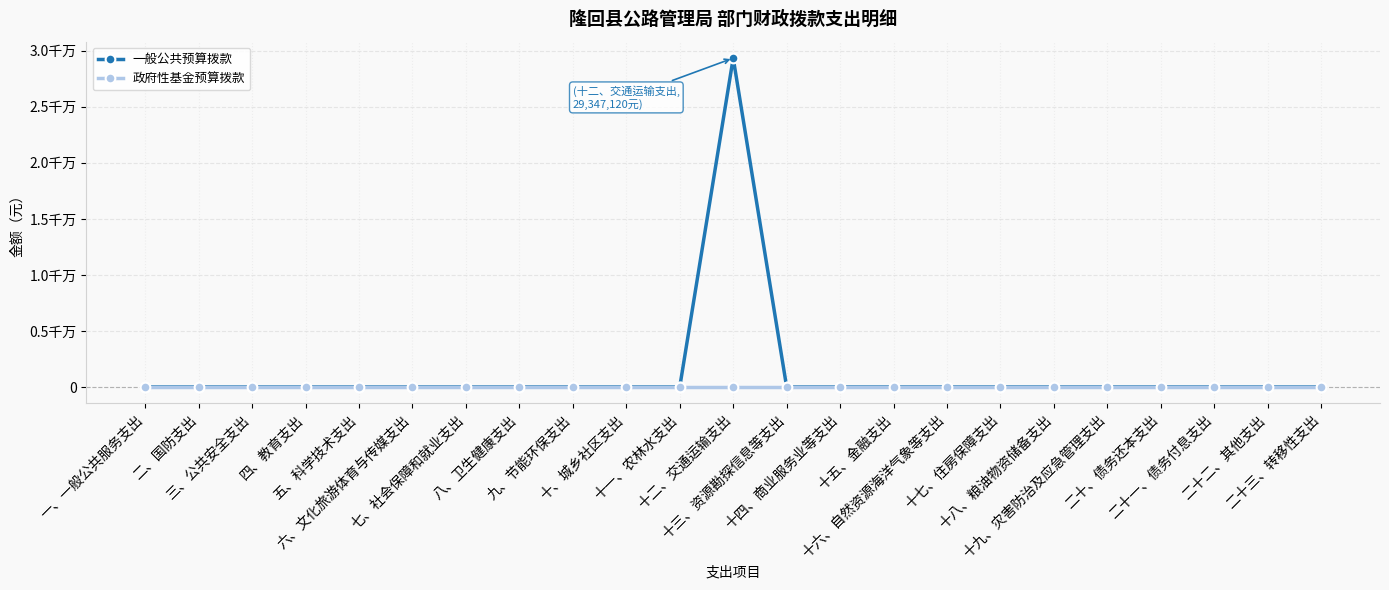

List the series in order of their peak value, lowest first.

政府性基金预算拨款, 一般公共预算拨款